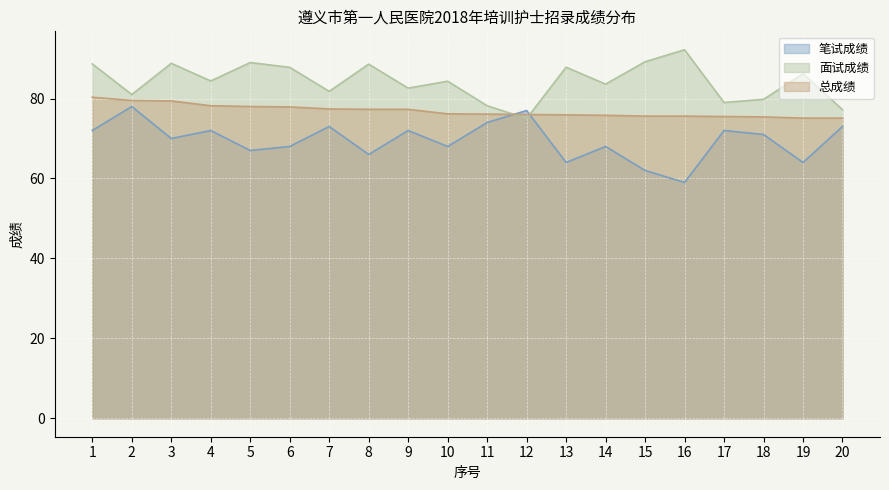

After their last crossing, which series has the higher values: 面试成绩 or 总成绩?

面试成绩